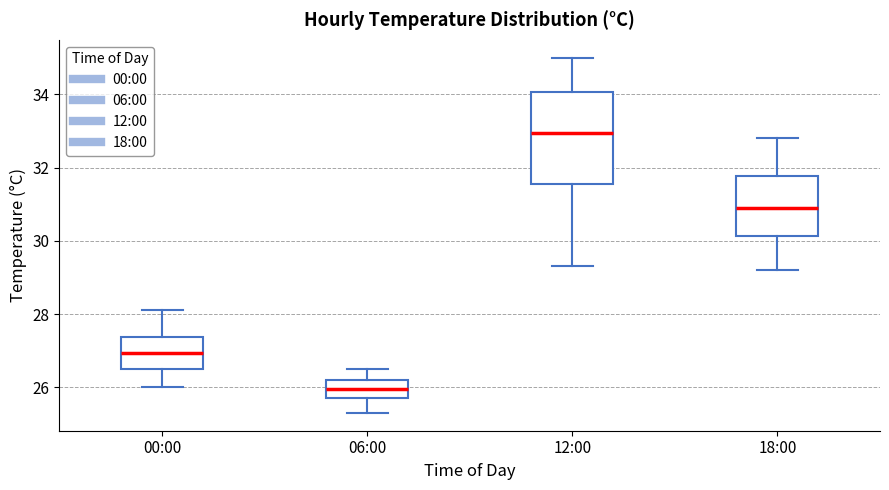

Reading left to right, read every box against the y-axis: the position of its median line, the range the box covers, and the ends of its whiskers. The values are not printed on the chart, so give them approximately, as read against the axis.

00:00: median 27.0, box 26.6 to 27.4, whiskers 26.0 to 28.2
06:00: median 26.0, box 25.8 to 26.2, whiskers 25.4 to 26.6
12:00: median 33.0, box 31.6 to 34.0, whiskers 29.4 to 35.0
18:00: median 31.0, box 30.2 to 31.8, whiskers 29.2 to 32.8